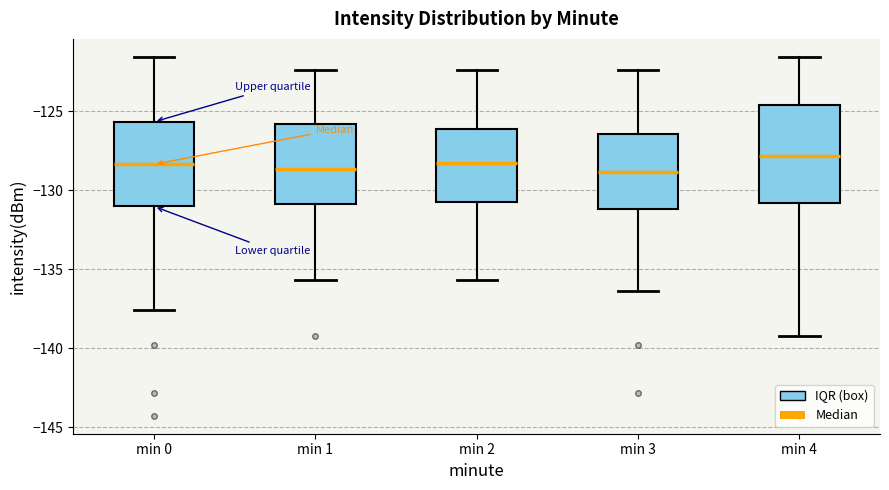

Reading left to right, read every box against the y-axis: the position of its median line, the range the box covers, and the ends of its whiskers. The values are not printed on the chart, so give them approximately, as read against the axis.

min 0: median -128.5, box -131.0 to -125.5, whiskers -137.5 to -121.5
min 1: median -128.5, box -131.0 to -126.0, whiskers -135.5 to -122.5
min 2: median -128.0, box -130.5 to -126.0, whiskers -135.5 to -122.5
min 3: median -129.0, box -131.0 to -126.5, whiskers -136.5 to -122.5
min 4: median -128.0, box -131.0 to -124.5, whiskers -139.0 to -121.5